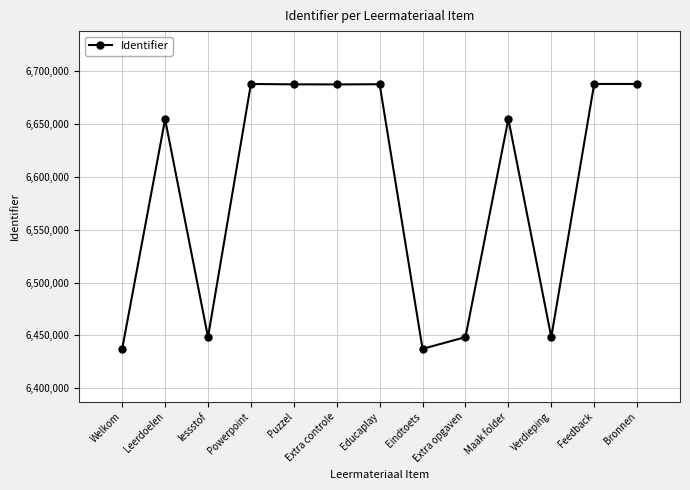

How many data points are less than 6654719?

6